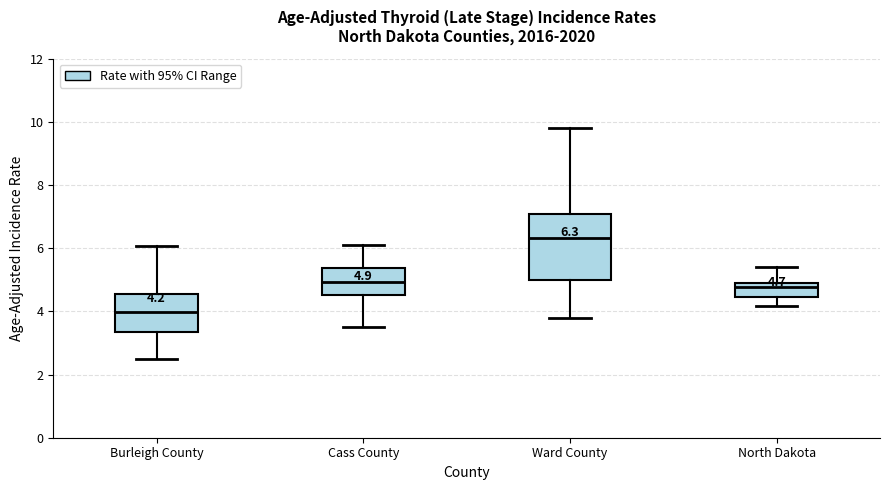

Which box has the highest median line?

Ward County